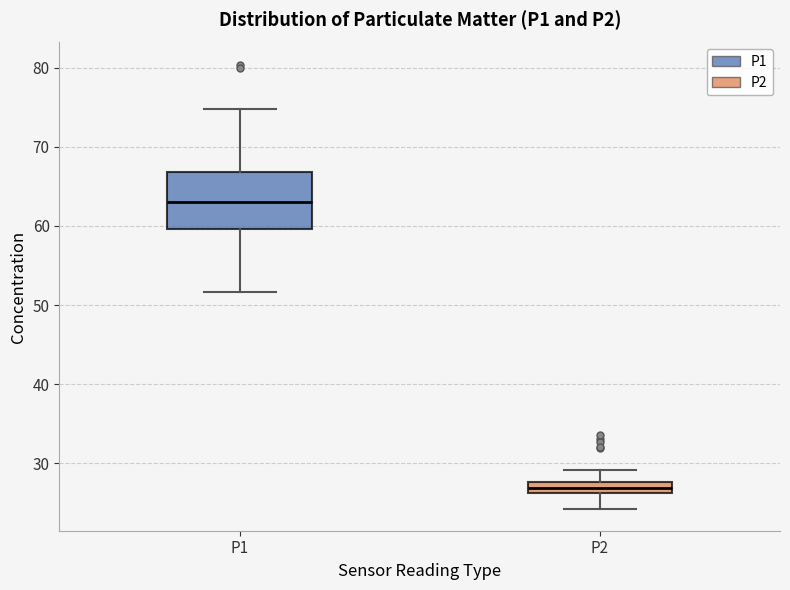

Which box has the highest median line?

P1